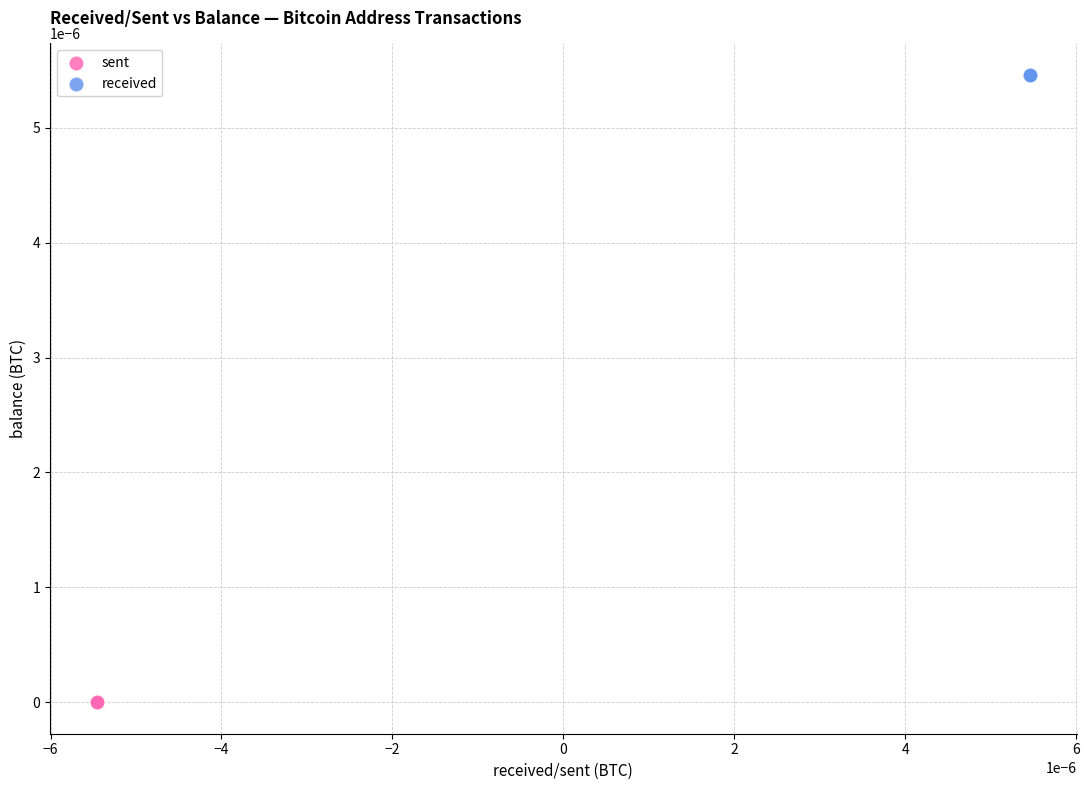

Which series contains the highest Y value?

received